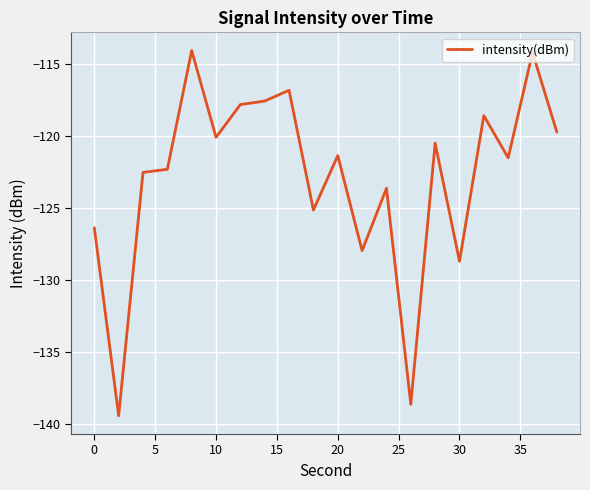

How many categories are shown in the chart?

20